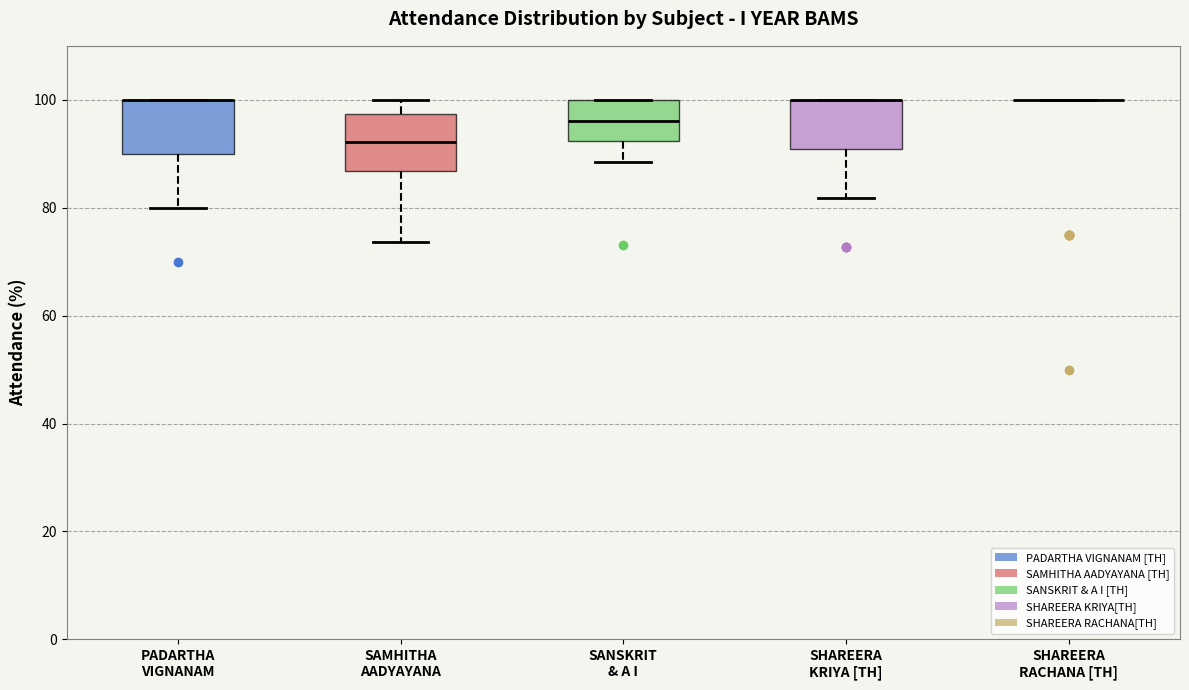

Where does the median line of the box for SANSKRIT & A I sit on the y-axis? The values are not printed on the chart, so give them approximately, as read against the axis.

96